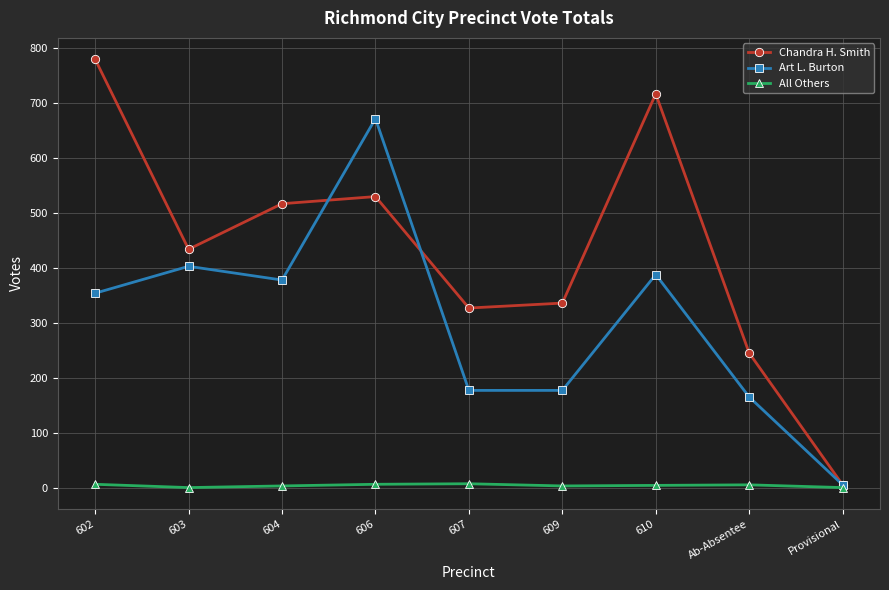

The value of Art L. Burton at 606 is 151. True or false?

False